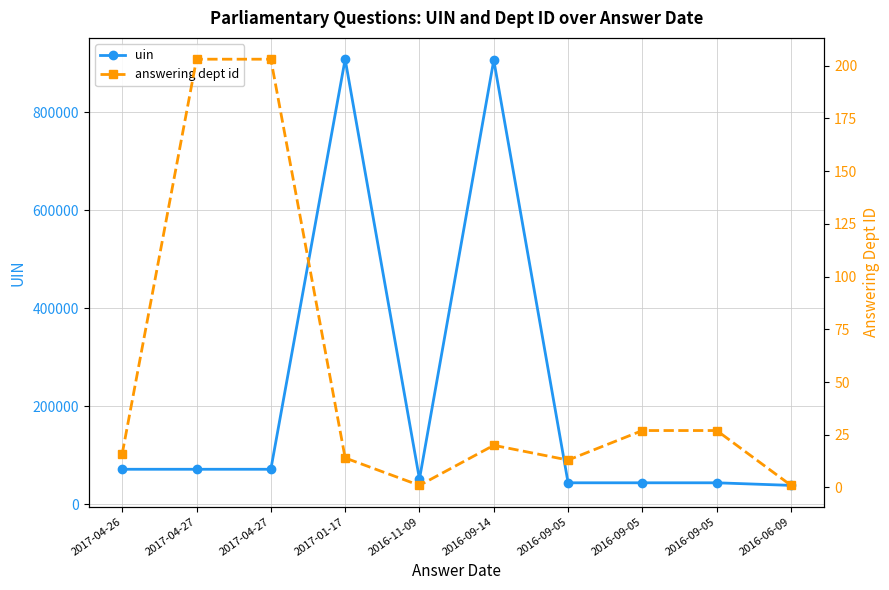

Reading right to left, what are all the values shown in this chart?

uin: 2016-06-09=38560	2016-09-05=43845	2016-09-05=43846	2016-09-05=43844	2016-09-14=906326	2016-11-09=51370	2017-01-17=908222	2017-04-27=71443	2017-04-27=71445	2017-04-26=71444
answering dept id: 2016-06-09=1	2016-09-05=27	2016-09-05=27	2016-09-05=13	2016-09-14=20	2016-11-09=1	2017-01-17=14	2017-04-27=203	2017-04-27=203	2017-04-26=16